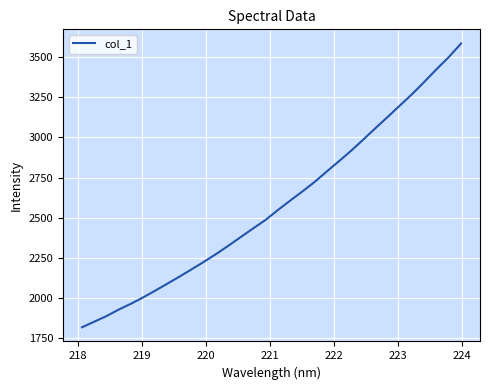

What is the greatest value displayed?

3586.1